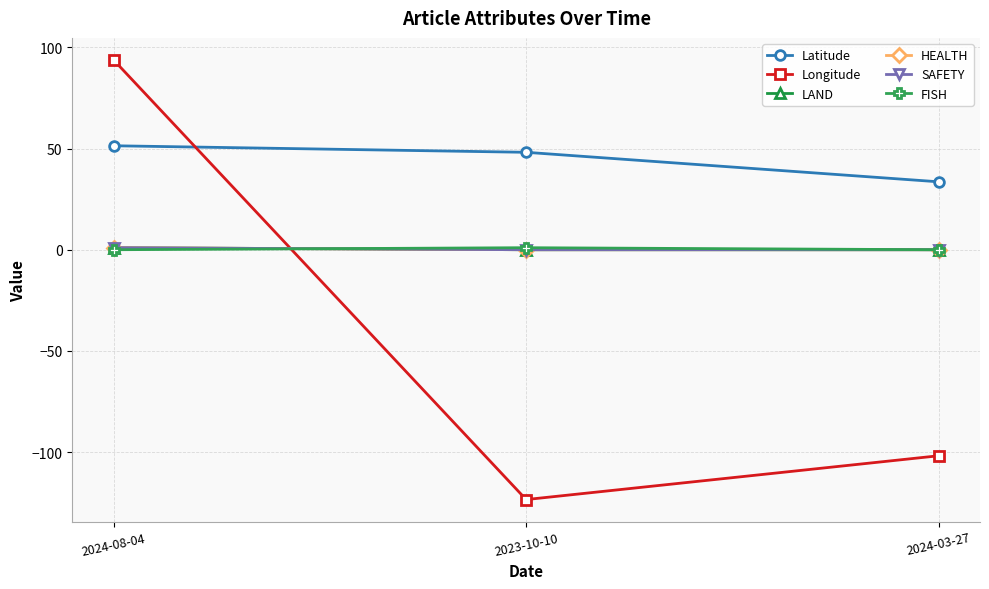

Which series has the largest range (max minus min)?

Longitude